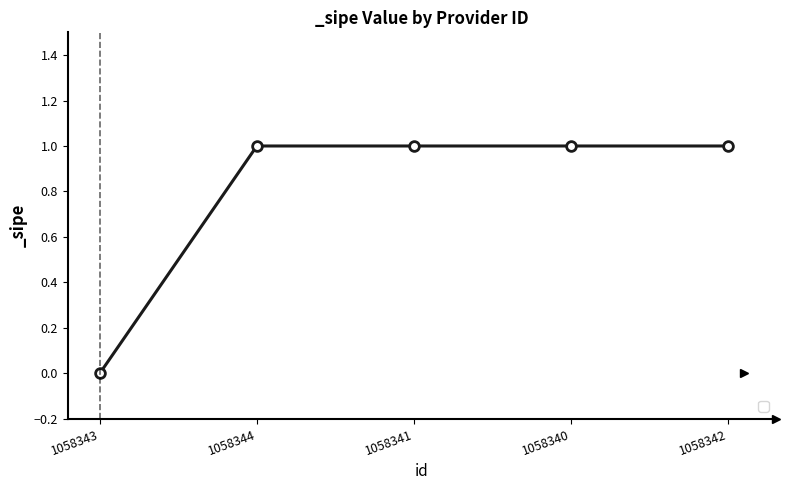

What is the label of the 2nd point from the right?

1058340